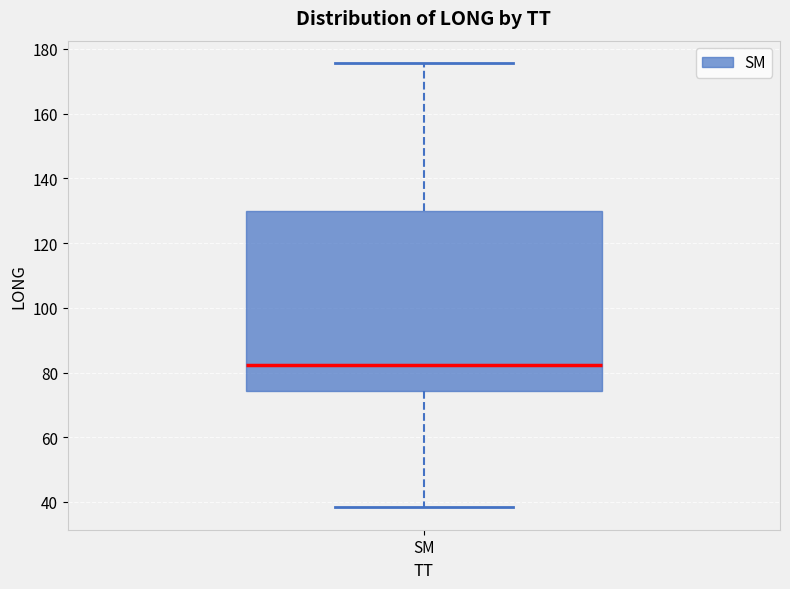

Where does the upper whisker of the box for SM end on the y-axis? The values are not printed on the chart, so give them approximately, as read against the axis.

176